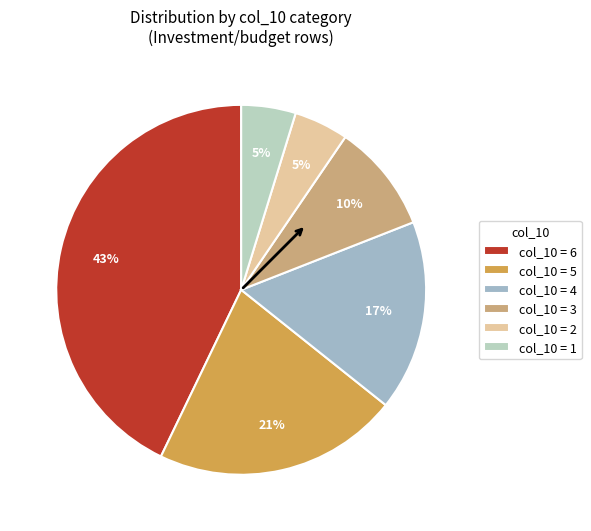

Count the number of slices in the pie.

6